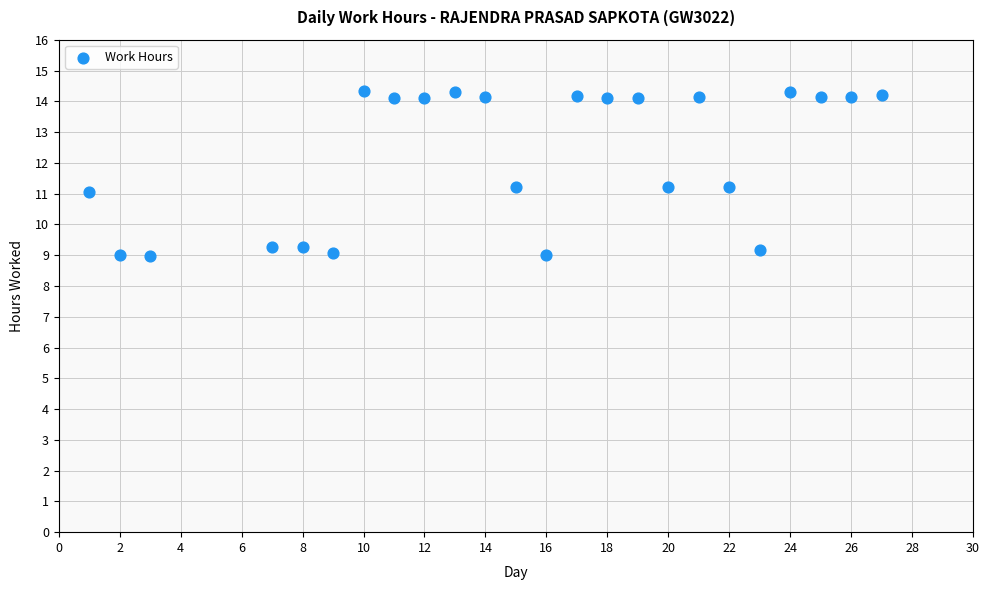

What is the range of Y values (max minus min)?

5.4